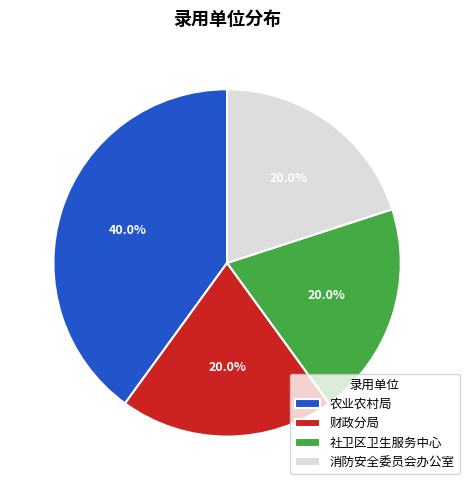

Which has a higher value, 农业农村局 or 财政分局?

农业农村局